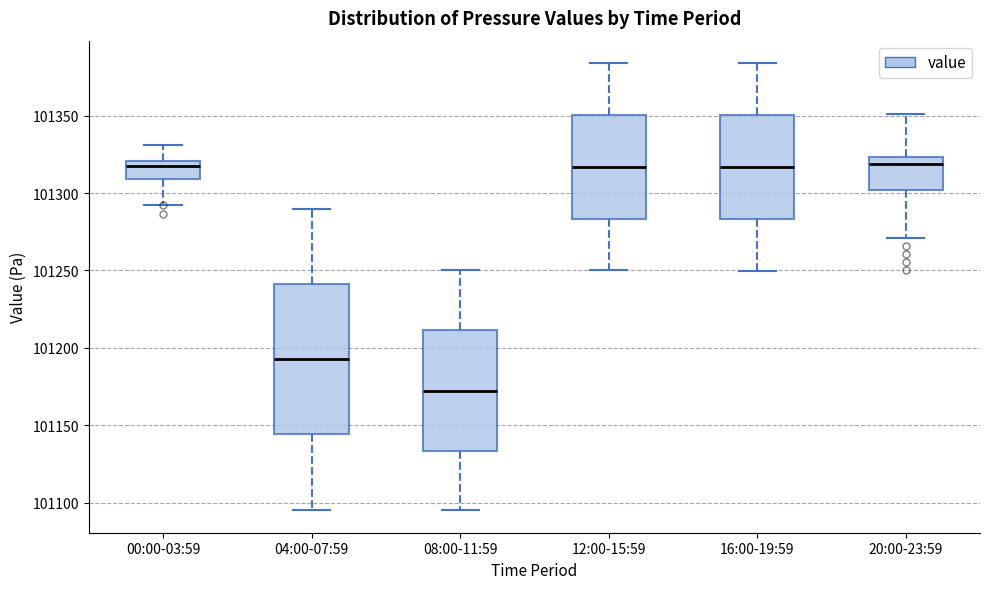

Reading left to right, read every box against the y-axis: the position of its median line, the range the box covers, and the ends of its whiskers. The values are not printed on the chart, so give them approximately, as read against the axis.

00:00-03:59: median 101320 (just below the box's upper edge), box 101310 to 101320, whiskers 101295 to 101330
04:00-07:59: median 101195, box 101145 to 101240, whiskers 101095 to 101290
08:00-11:59: median 101170, box 101135 to 101210, whiskers 101095 to 101250
12:00-15:59: median 101315, box 101285 to 101350, whiskers 101250 to 101385
16:00-19:59: median 101315, box 101285 to 101350, whiskers 101250 to 101385
20:00-23:59: median 101320, box 101300 to 101325, whiskers 101270 to 101350